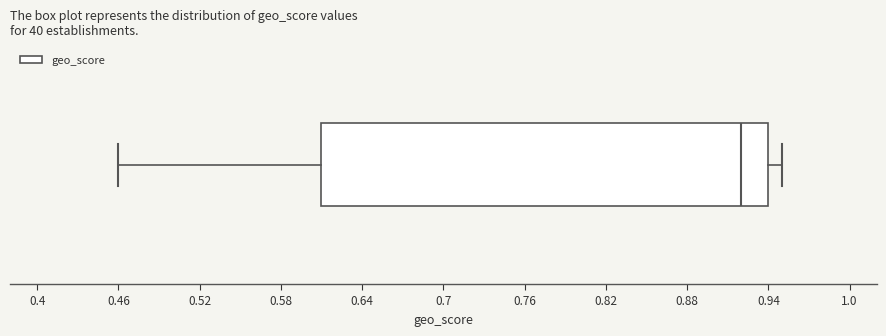

Read this box plot against the x-axis: the position of the median line, the range covered by the box, and the ends of both whiskers. The values are not printed on the chart, so give them approximately, as read against the axis.

median 0.92, box 0.61 to 0.94, whiskers 0.46 to 0.95